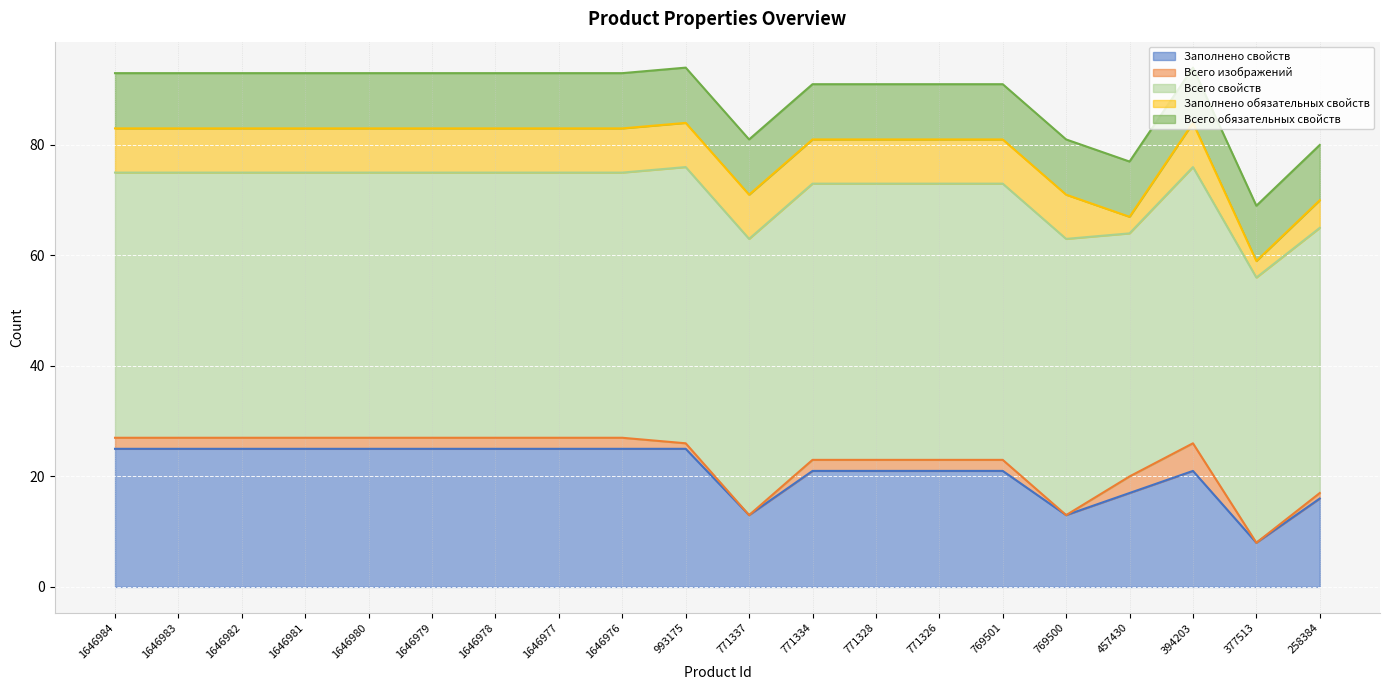

Reading left to right, transcribe all the data shown in this chart.

Заполнено свойств: 25	25	25	25	25	25	25	25	25	25	13	21	21	21	21	13	17	21	8	16
Всего изображений: 2	2	2	2	2	2	2	2	2	1	0	2	2	2	2	0	3	5	0	1
Всего свойств: 48	48	48	48	48	48	48	48	48	50	50	50	50	50	50	50	44	50	48	48
Заполнено обязательных свойств: 8	8	8	8	8	8	8	8	8	8	8	8	8	8	8	8	3	8	3	5
Всего обязательных свойств: 10	10	10	10	10	10	10	10	10	10	10	10	10	10	10	10	10	10	10	10